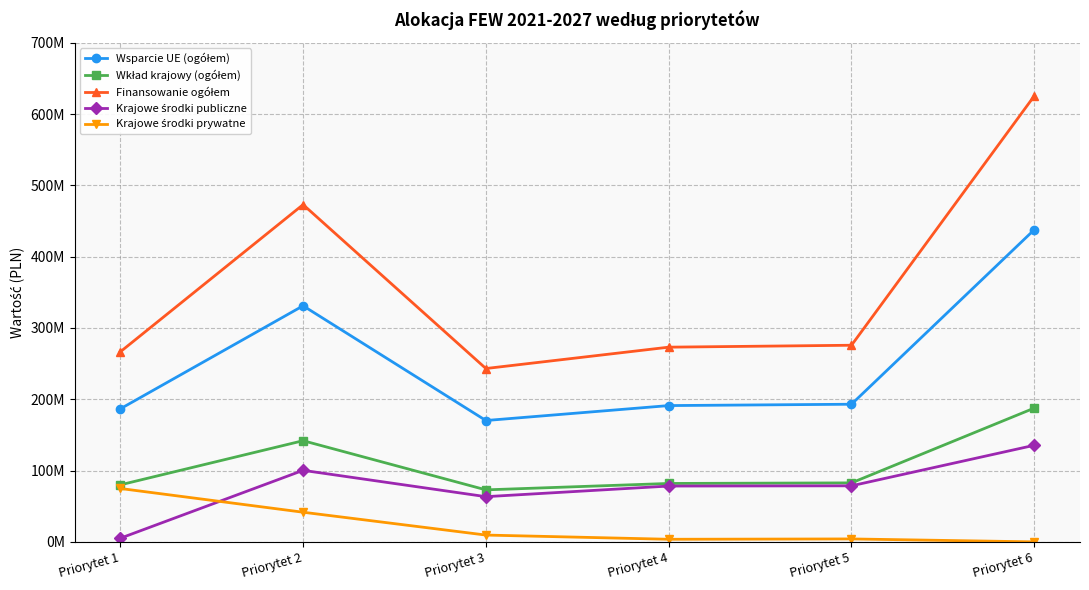

Is this an area chart (filled region under the line)?

No